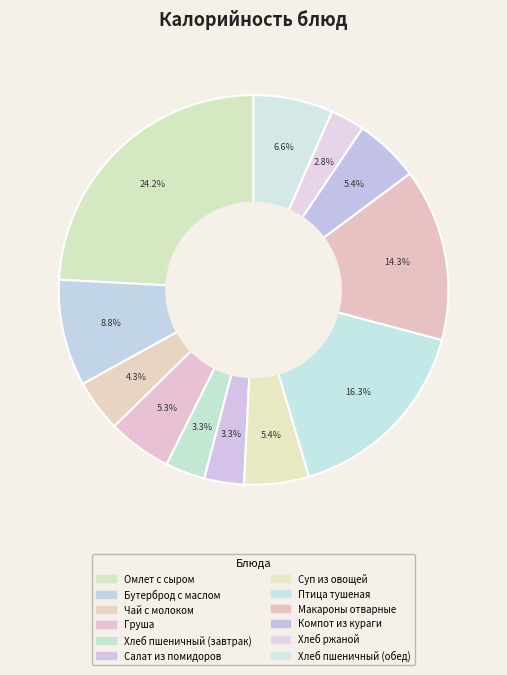

How many segments does this pie chart have?

12